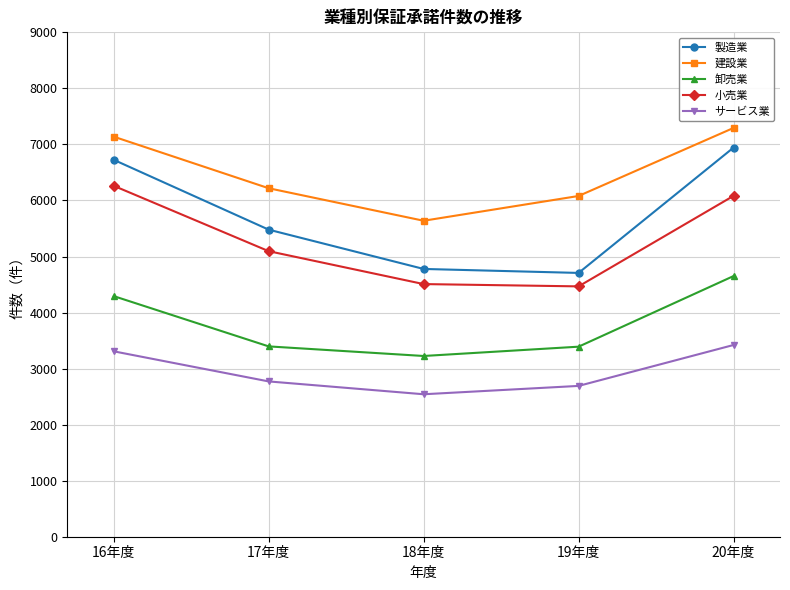

True or false: 卸売業 and 小売業 cross at least once.

False